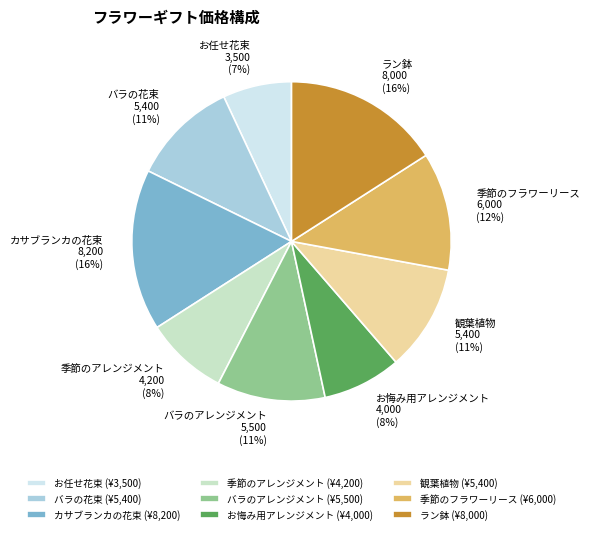

True or false: バラの花束 accounts for 11% of the total.

True